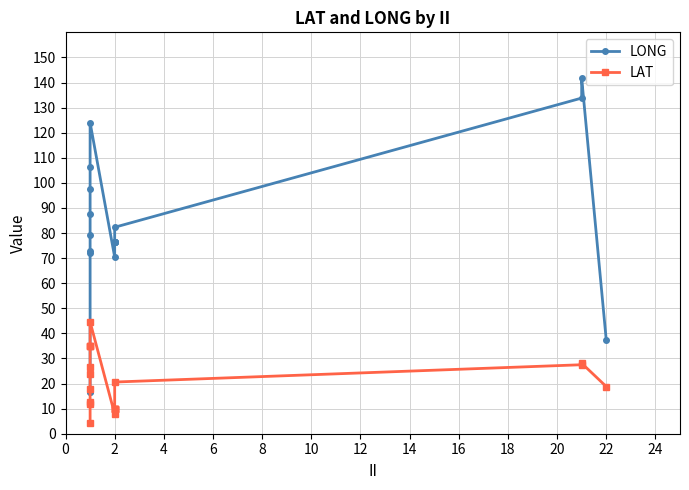

Which has a higher value, 20 or 16?

16